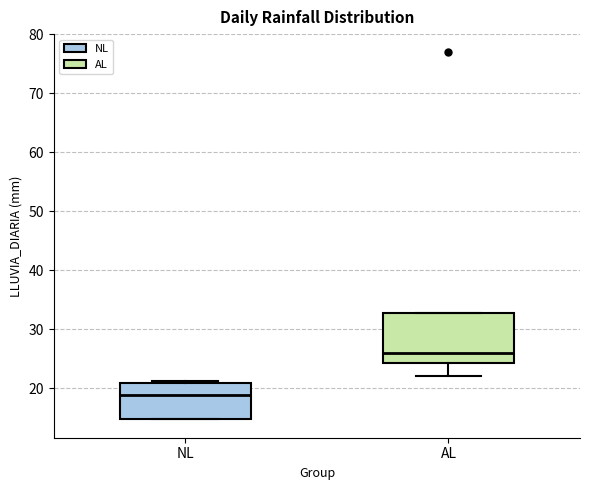

Reading left to right, transcribe this box plot: for each box, give where its median line is, the range the box spans, and where its two whiskers end, as read against the y-axis. The values are not printed on the chart, so give them approximately, as read against the axis.

NL: median 19, box 15 to 21, whiskers 15 to 21 (just above the box's upper edge)
AL: median 26, box 24 to 33, whiskers 22 to 33